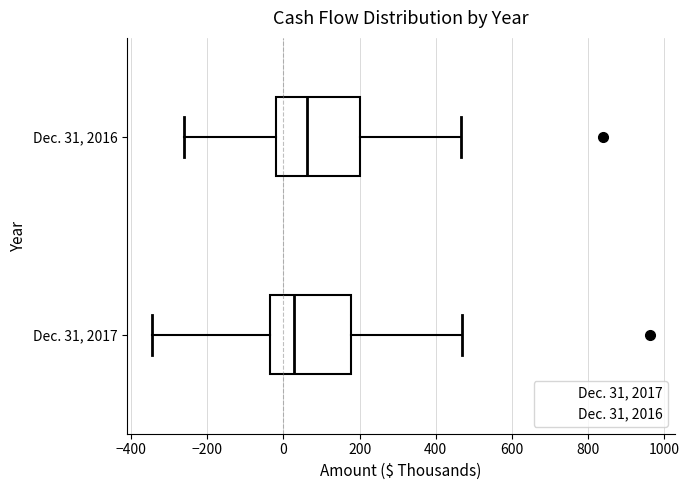

Reading bottom to top, transcribe this box plot: for each box, give where its median line is, the range the box spans, and where its two whiskers end, as read against the x-axis. The values are not printed on the chart, so give them approximately, as read against the axis.

Dec. 31, 2017: median 20, box -40 to 180, whiskers -340 to 460
Dec. 31, 2016: median 60, box -20 to 200, whiskers -260 to 460